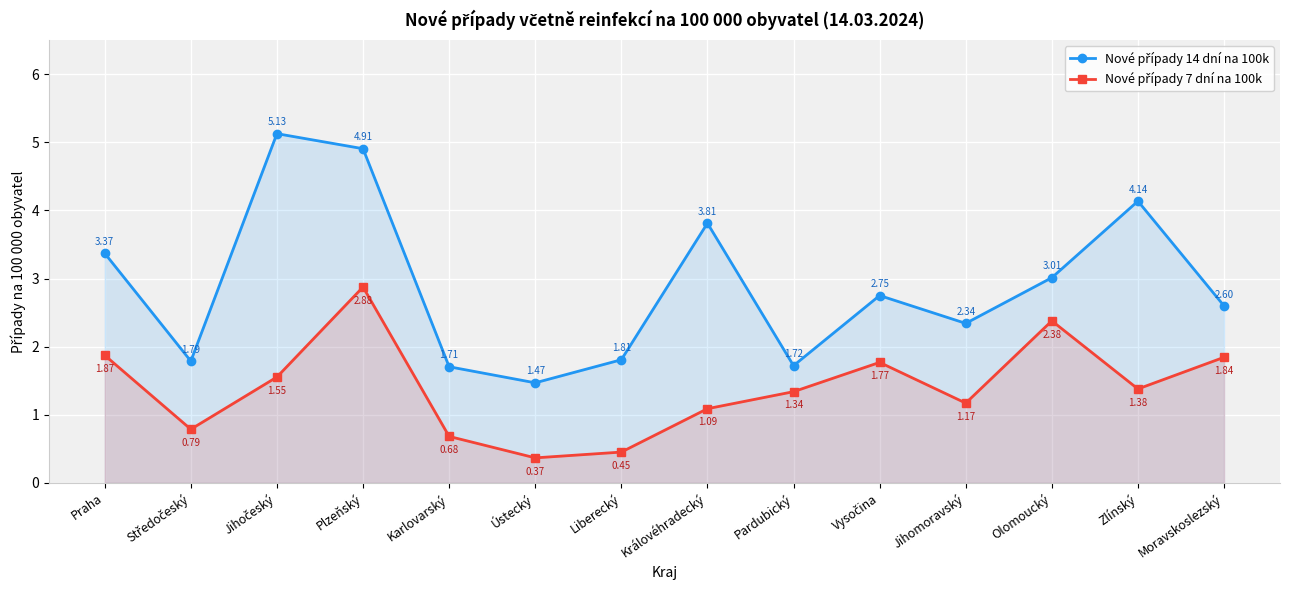

What is the difference between the maximum and minimum values in the Nové případy 7 dní na 100k series?

2.5